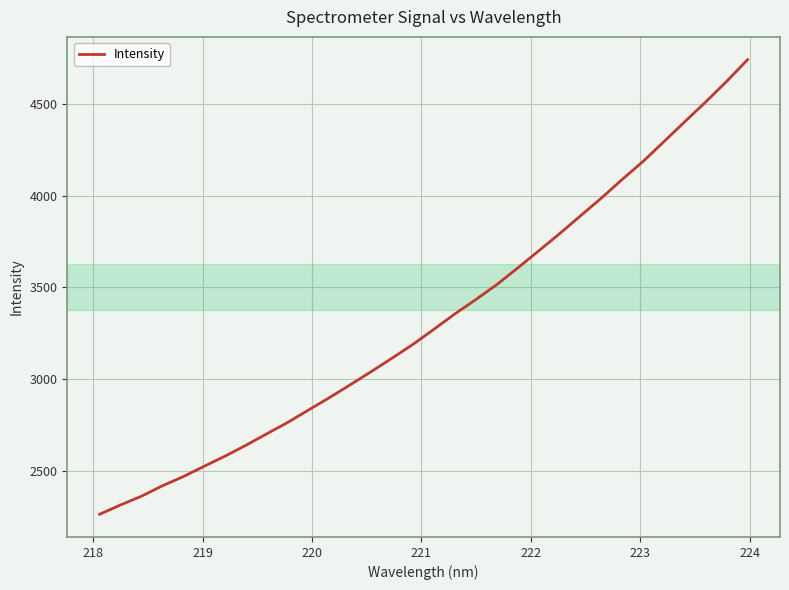

What is the maximum value shown in the chart?

4741.3